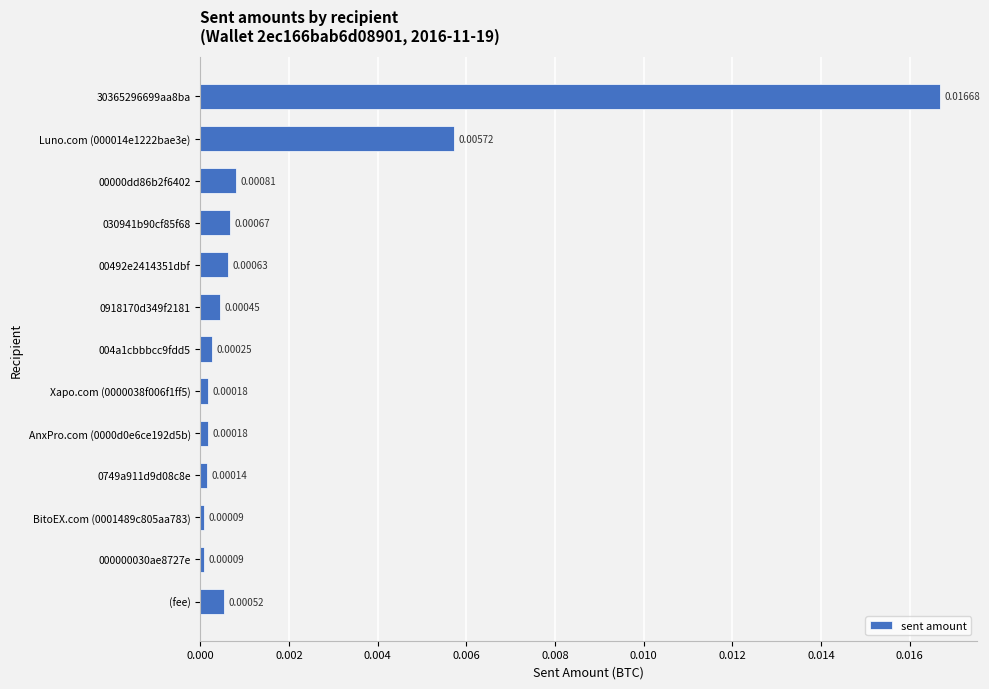

What is the label of the 1st bar from the bottom?

(fee)